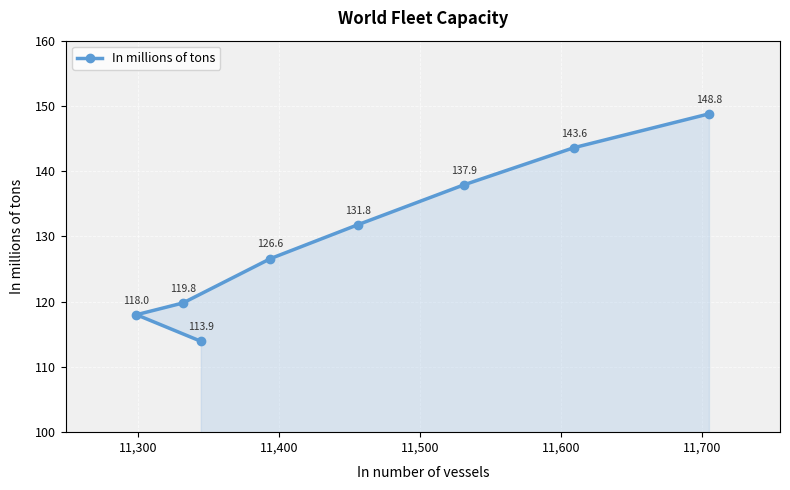

What is the average value?

130.1